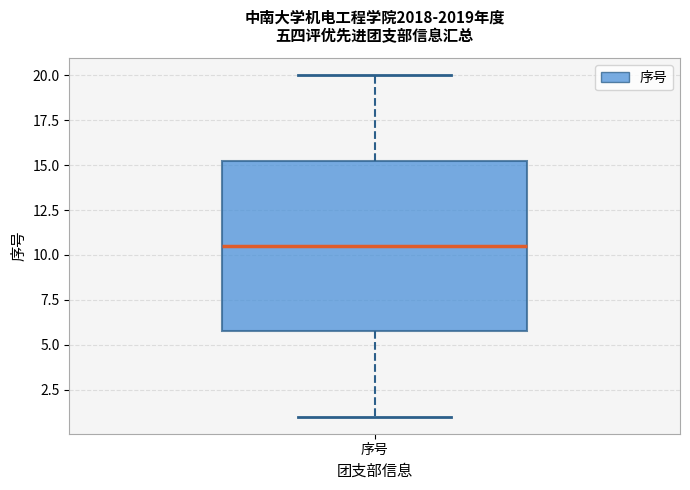

Read this box plot against the y-axis: the position of the median line, the range covered by the box, and the ends of both whiskers. The values are not printed on the chart, so give them approximately, as read against the axis.

median 10.5, box 6.0 to 15.5, whiskers 1.0 to 20.0